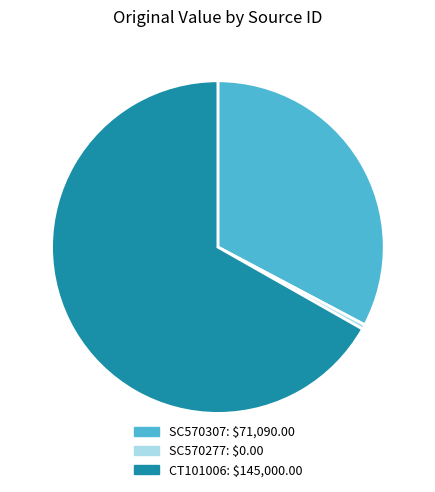

What is the majority slice?

CT101006